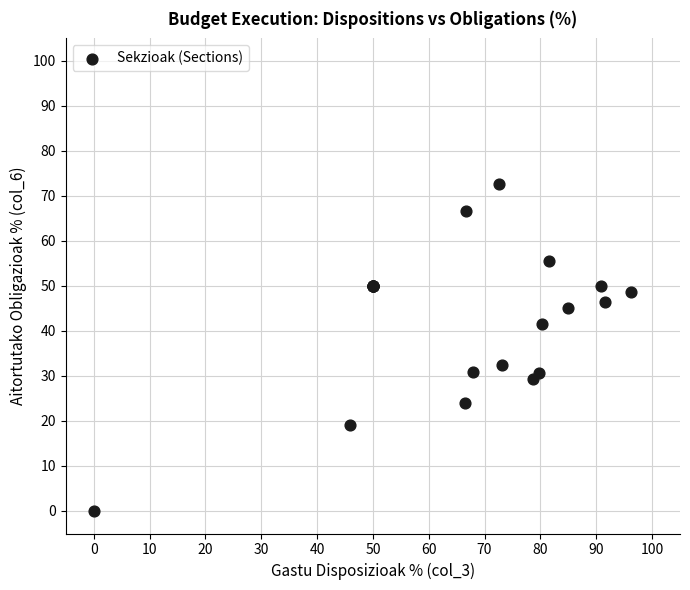

What Y value in the scatter plot is closest to 36?

32.5